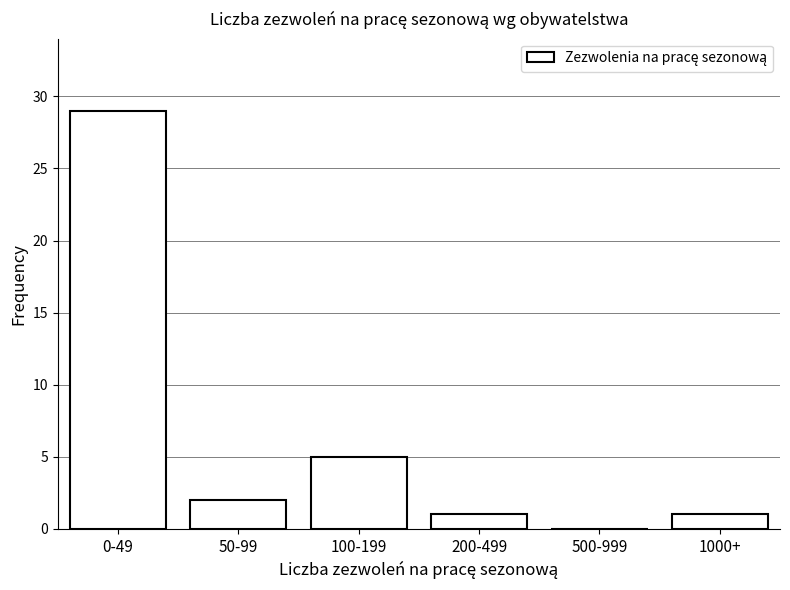

Reading left to right, extract all data points from this chart.

0-49=29	50-99=2	100-199=5	200-499=1	500-999=0	1000+=1